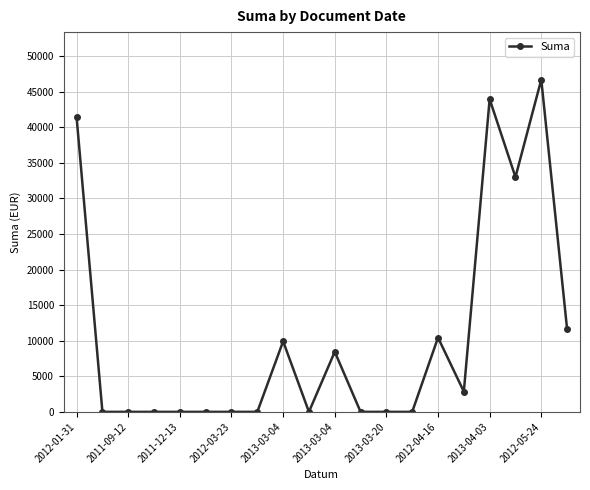

What is the maximum value shown in the chart?

46710.2